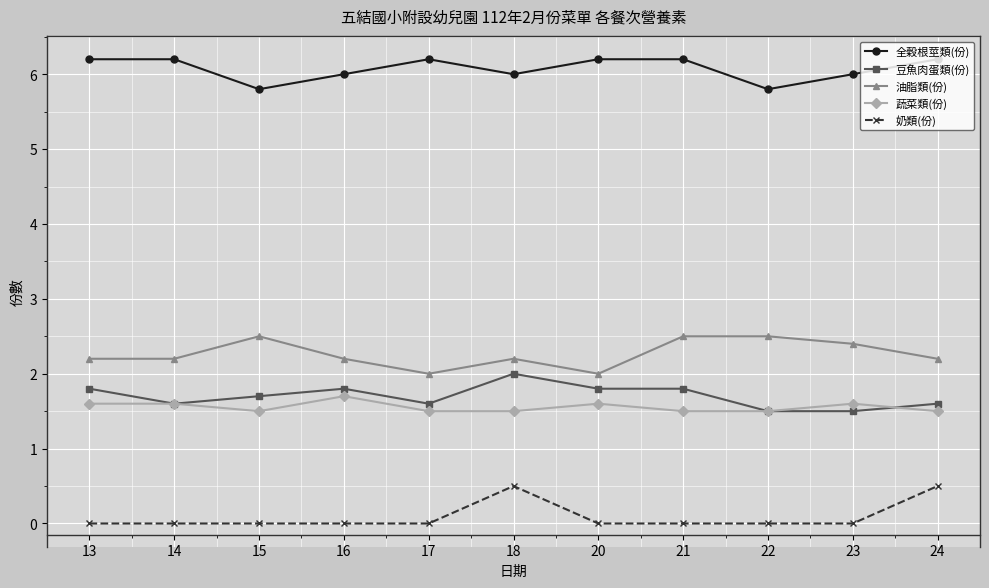

Reading left to right, list all the values displayed in this chart.

全穀根莖類(份): 6.2	6.2	5.8	6.0	6.2	6.0	6.2	6.2	5.8	6.0	6.2
豆魚肉蛋類(份): 1.8	1.6	1.7	1.8	1.6	2.0	1.8	1.8	1.5	1.5	1.6
油脂類(份): 2.2	2.2	2.5	2.2	2.0	2.2	2.0	2.5	2.5	2.4	2.2
蔬菜類(份): 1.6	1.6	1.5	1.7	1.5	1.5	1.6	1.5	1.5	1.6	1.5
奶類(份): 0.0	0.0	0.0	0.0	0.0	0.5	0.0	0.0	0.0	0.0	0.5